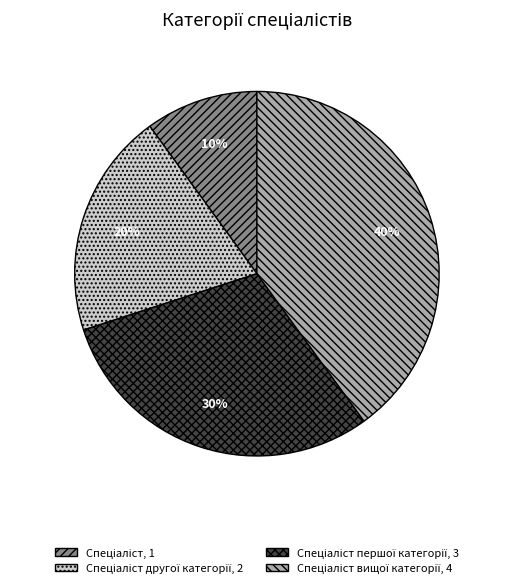

To the nearest percent, what is the difference between the largest and smallest slice percentages?

30%